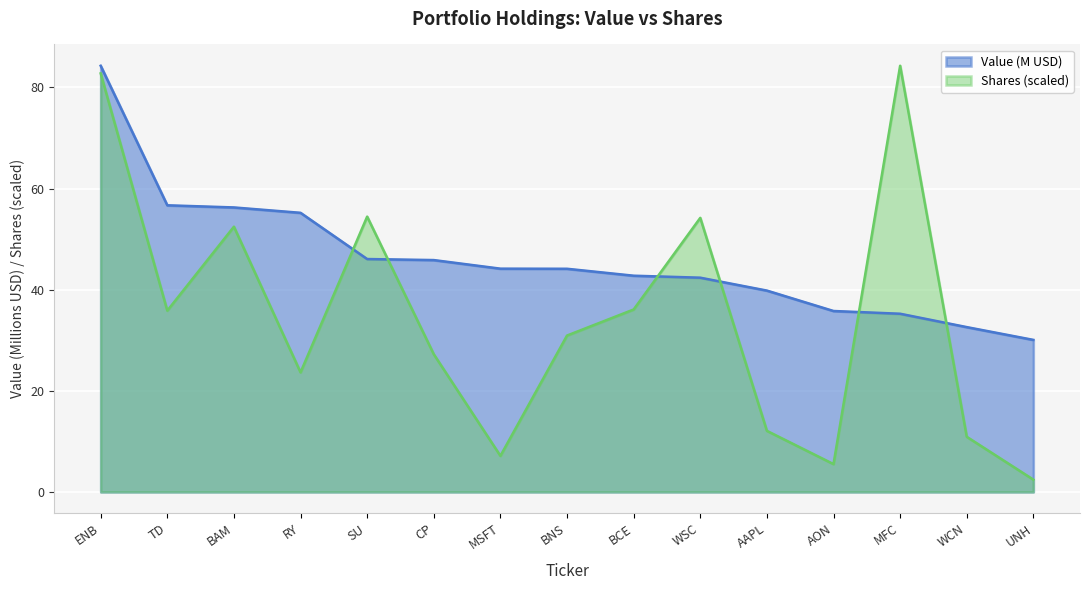

Rank the categories by value from highest to lowest.

MFC, ENB, SU, WSC, BAM, BCE, TD, BNS, CP, RY, AAPL, WCN, MSFT, AON, UNH